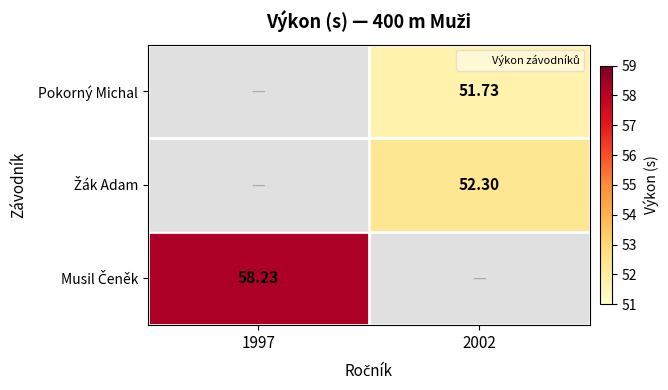

The Pokorný Michal series shows 91.5 at 2002. True or false?

False